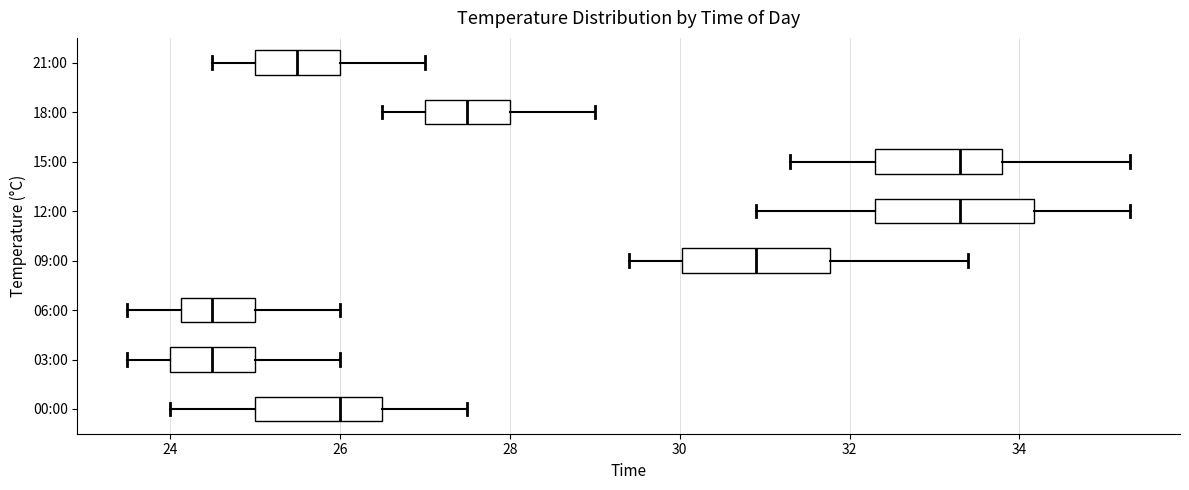

Reading bottom to top, transcribe this box plot: for each box, give where its median line is, the range the box spans, and where its two whiskers end, as read against the x-axis. The values are not printed on the chart, so give them approximately, as read against the axis.

00:00: median 26.0, box 25.0 to 26.6, whiskers 24.0 to 27.6
03:00: median 24.6, box 24.0 to 25.0, whiskers 23.6 to 26.0
06:00: median 24.6, box 24.2 to 25.0, whiskers 23.6 to 26.0
09:00: median 31.0, box 30.0 to 31.8, whiskers 29.4 to 33.4
12:00: median 33.4, box 32.4 to 34.2, whiskers 31.0 to 35.4
15:00: median 33.4, box 32.4 to 33.8, whiskers 31.4 to 35.4
18:00: median 27.6, box 27.0 to 28.0, whiskers 26.6 to 29.0
21:00: median 25.6, box 25.0 to 26.0, whiskers 24.6 to 27.0